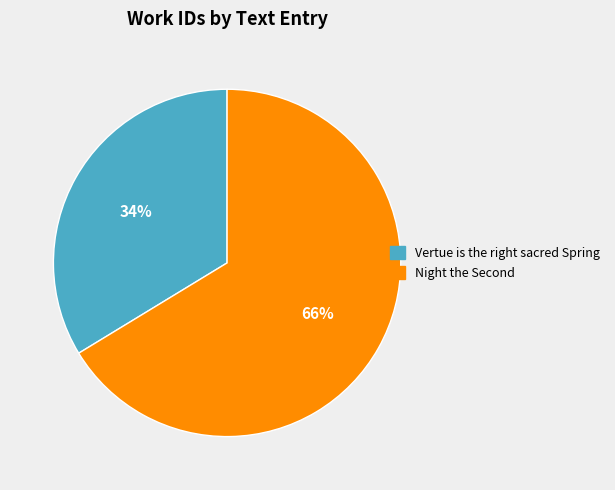

Which category accounts for the majority?

Night the Second